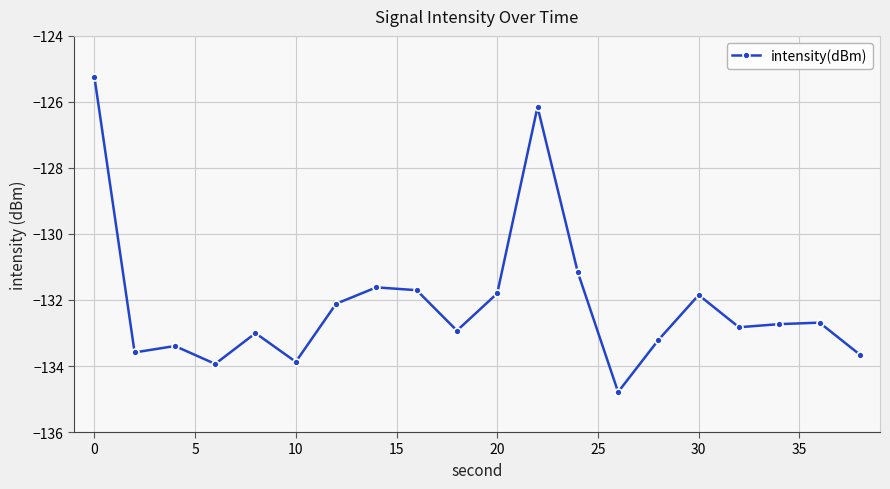

True or false: the data has more than 1 interior local peaks.

True